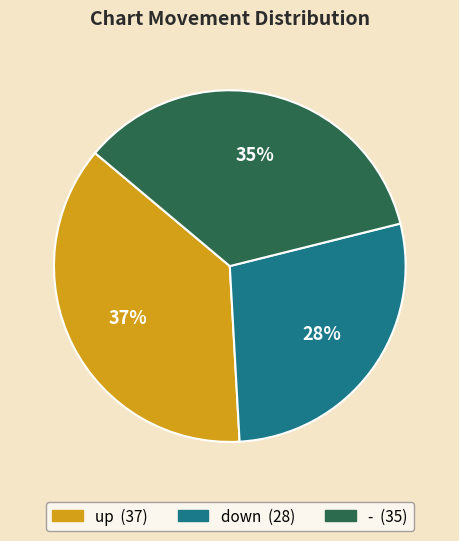

How many slices are in this pie chart?

3